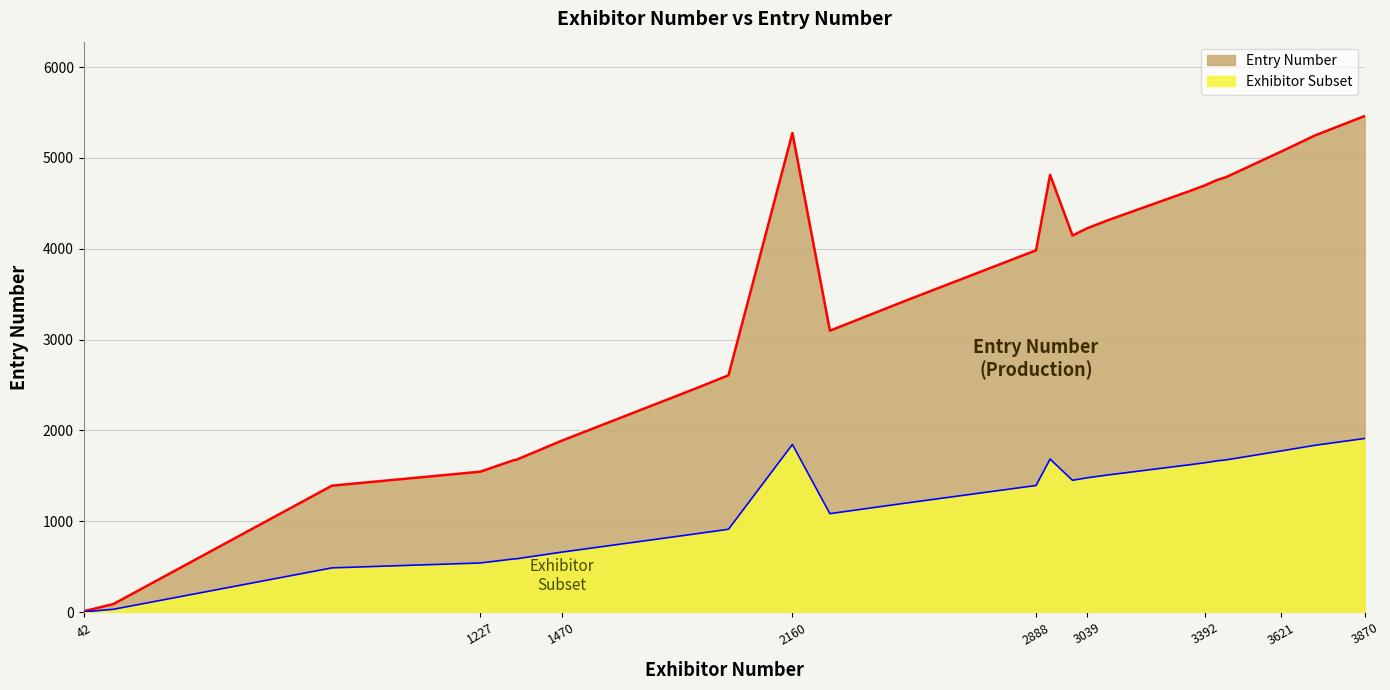

At which category does the chart reach its minimum across all series?

42